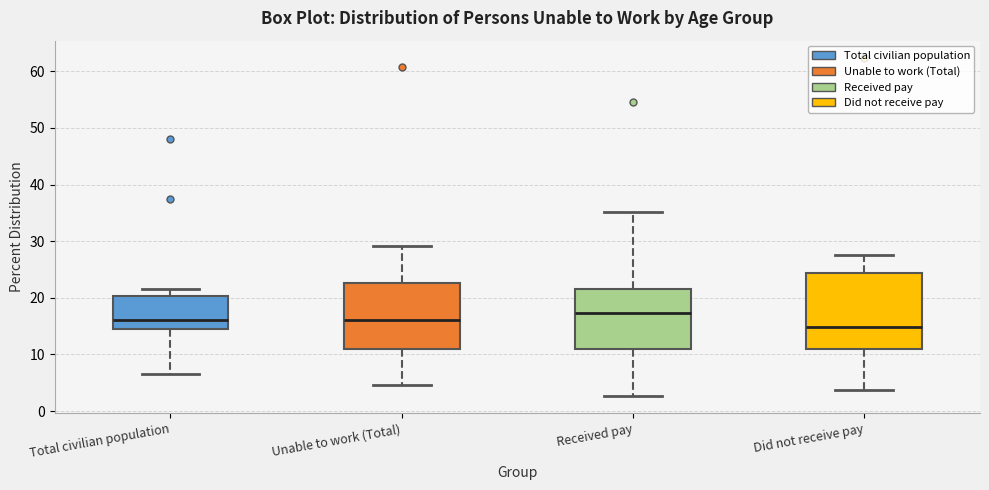

Which box is the tallest, from its lower edge to its upper edge?

Did not receive pay